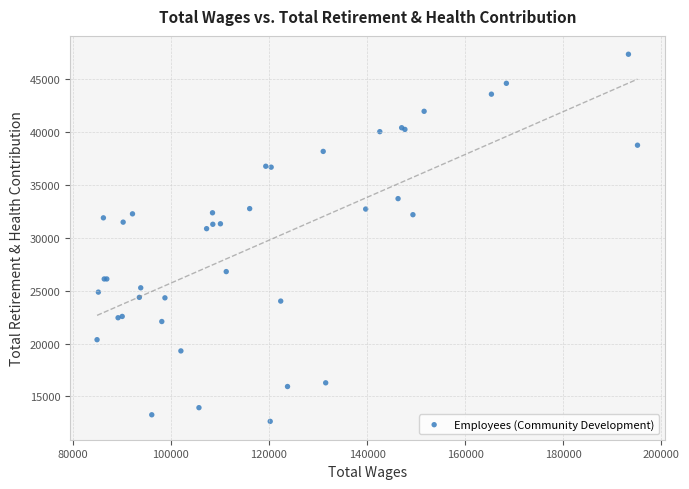

What Y value in the scatter plot is closest to 29986?

30850